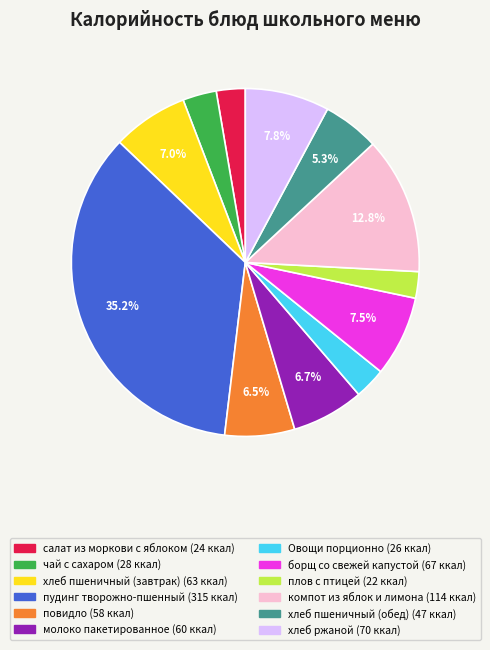

What is the largest slice in the pie chart?

пудинг творожно-пшенный